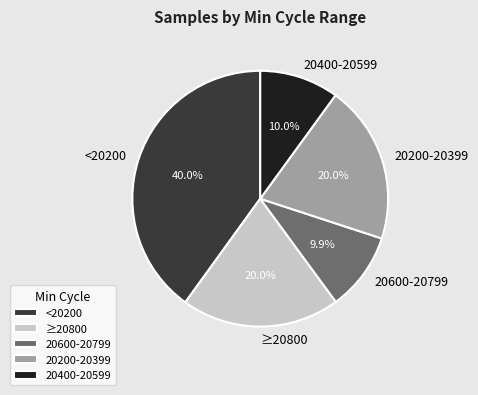

What is the total percentage of <20200 and 20200-20399?

60.1%